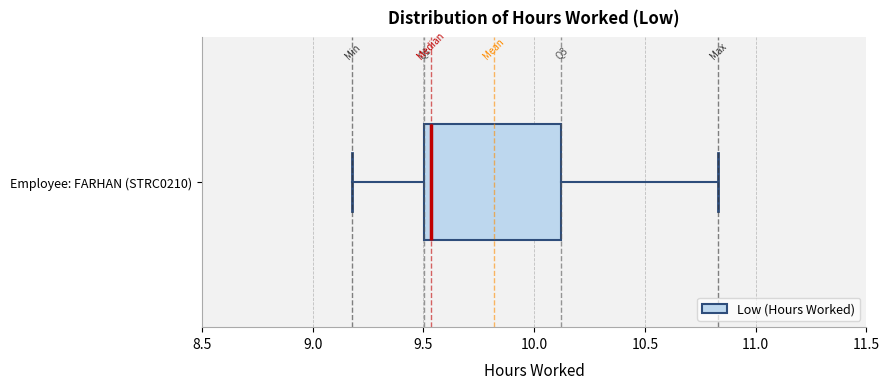

Transcribe this box plot: give where the median line is, the range the box spans, and where the two whiskers end, as read against the x-axis. The values are not printed on the chart, so give them approximately, as read against the axis.

median 9.55, box 9.50 to 10.10, whiskers 9.20 to 10.85